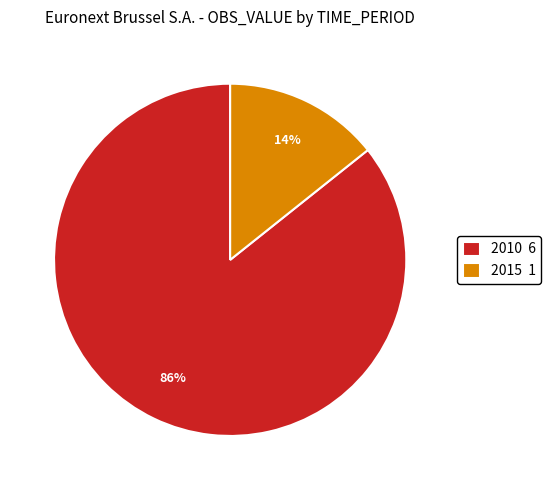

Which category has the smallest portion of the pie?

2015 1